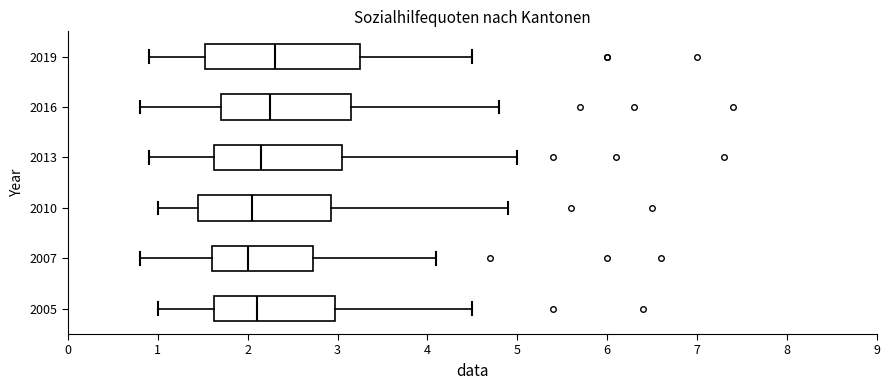

Where is the left edge of the box at y = 2005 on the x-axis? The values are not printed on the chart, so give them approximately, as read against the axis.

1.6